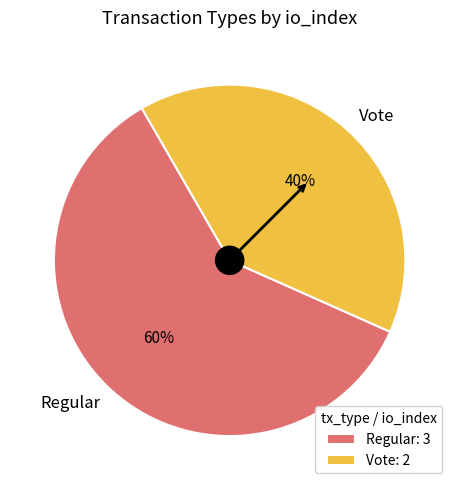

Which slice is the smallest?

Vote